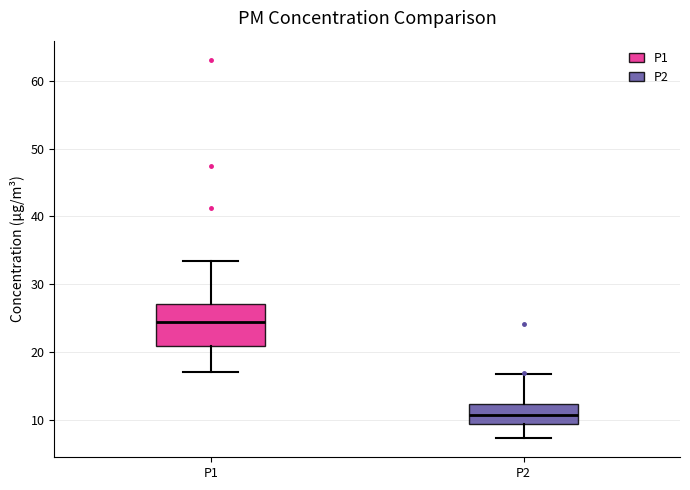

Which box is the tallest, from its lower edge to its upper edge?

P1